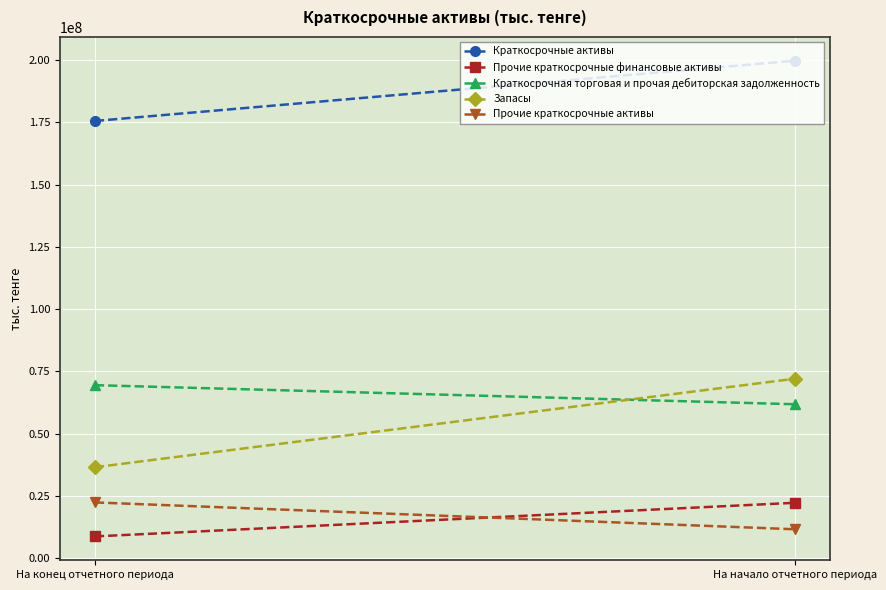

Is this an area chart (filled region under the line)?

No